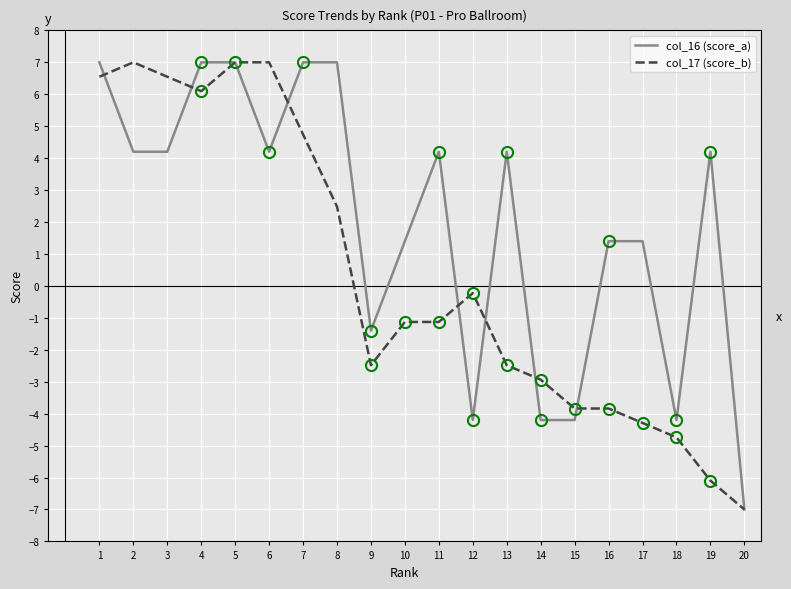

What is the approximate value of col_16 (score_a) at 14?

-4.2